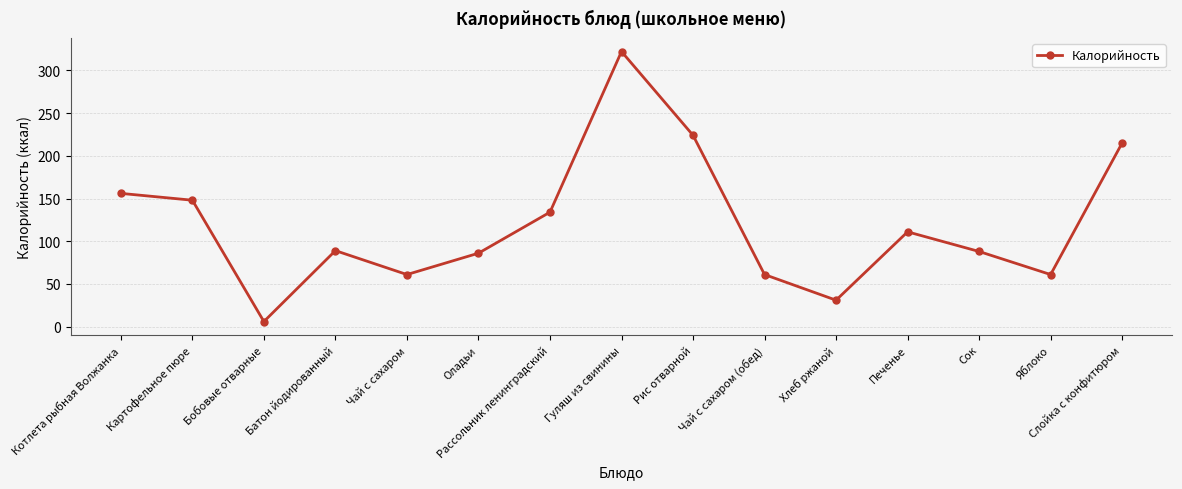

How many points are higher than both their immediate neighbors (excluding endpoints)?

3